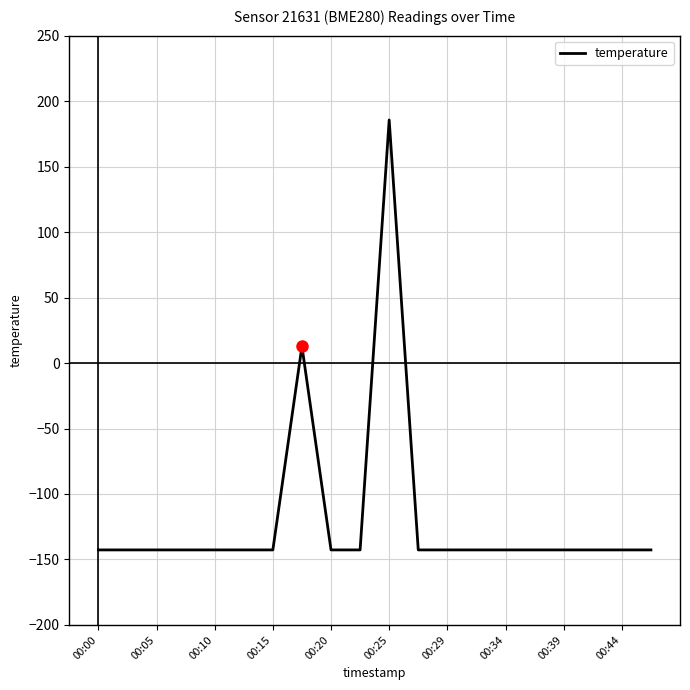

What is the greatest value displayed?

185.6